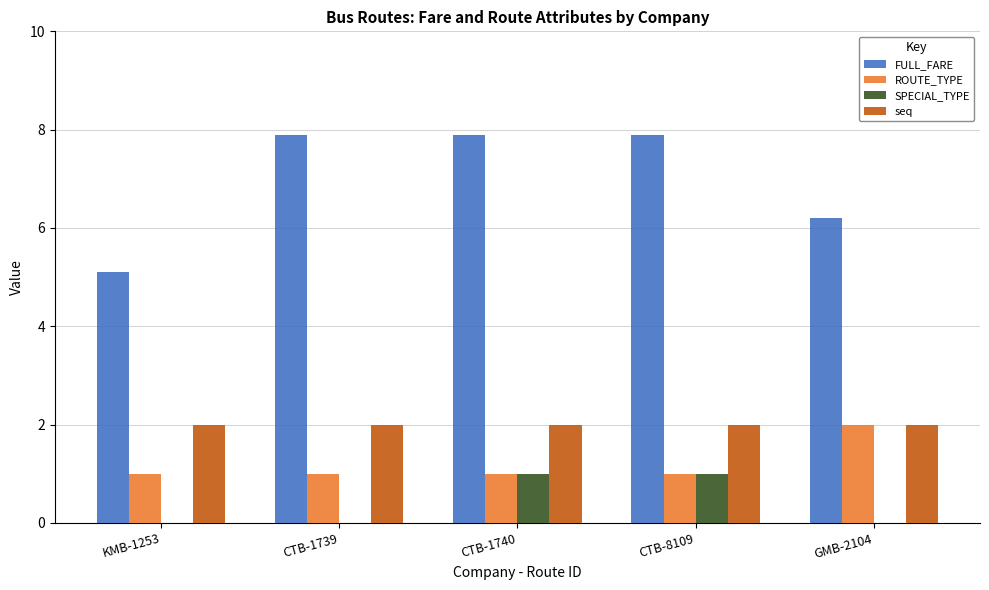

What is the total value across all series at CTB-1739?

10.9